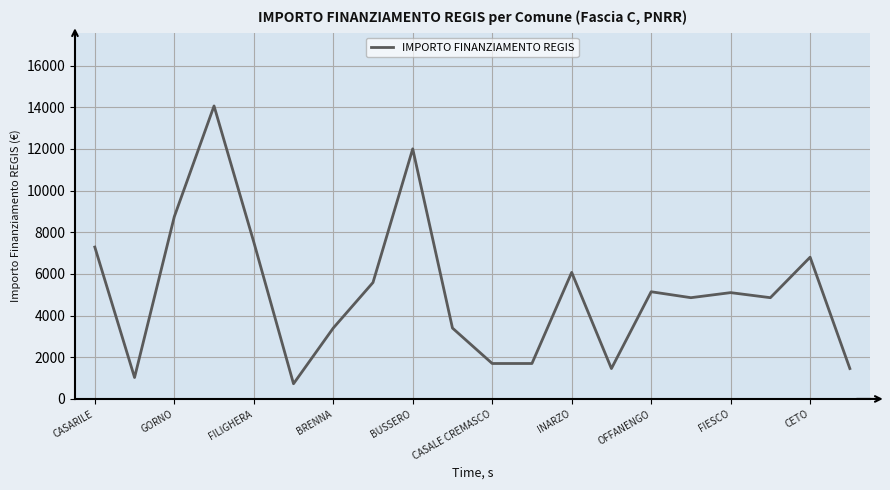

What is the minimum value shown in the chart?

729